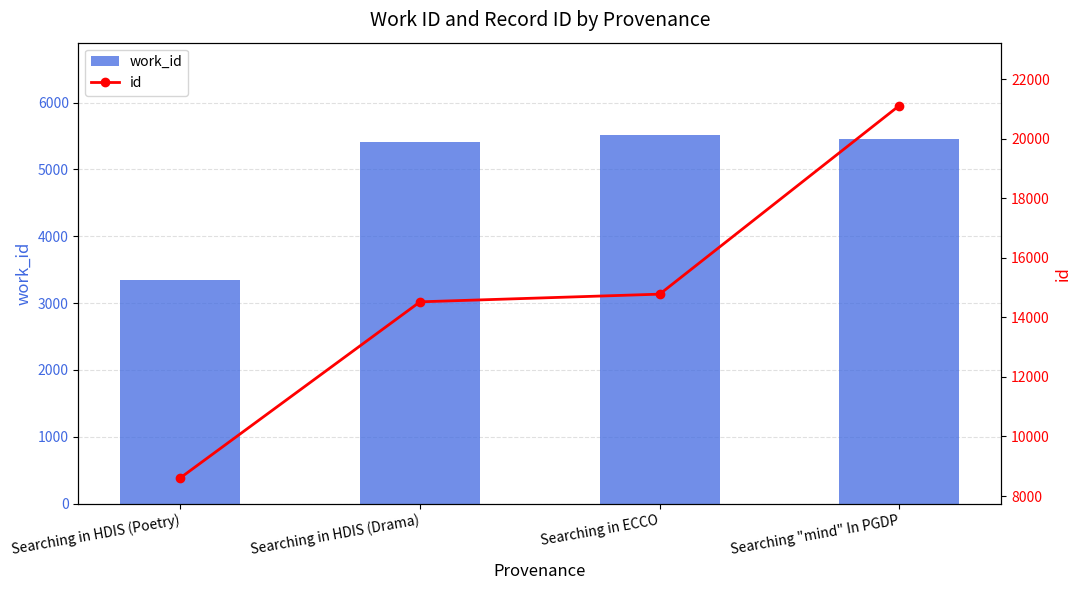

What is the value of the work_id bar at the 2nd from the left?

5417